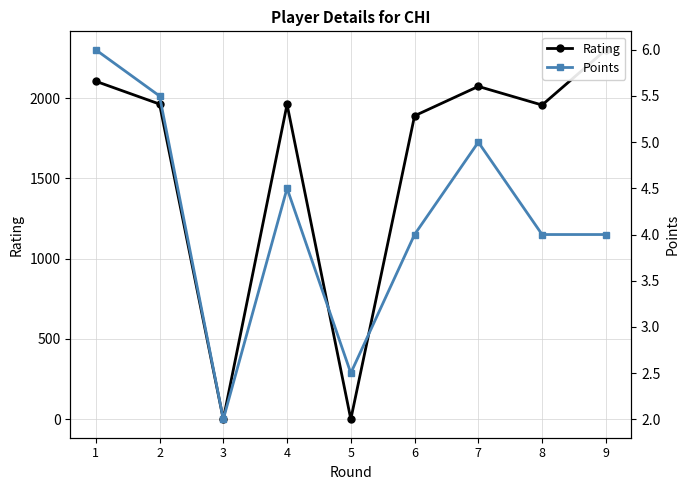

Reading right to left, list all the values displayed in this chart.

Rating: 2301.0	1957.0	2073.0	1890.0	0.0	1961.0	0.0	1963.0	2105.0
Points: 4.0	4.0	5.0	4.0	2.5	4.5	2.0	5.5	6.0